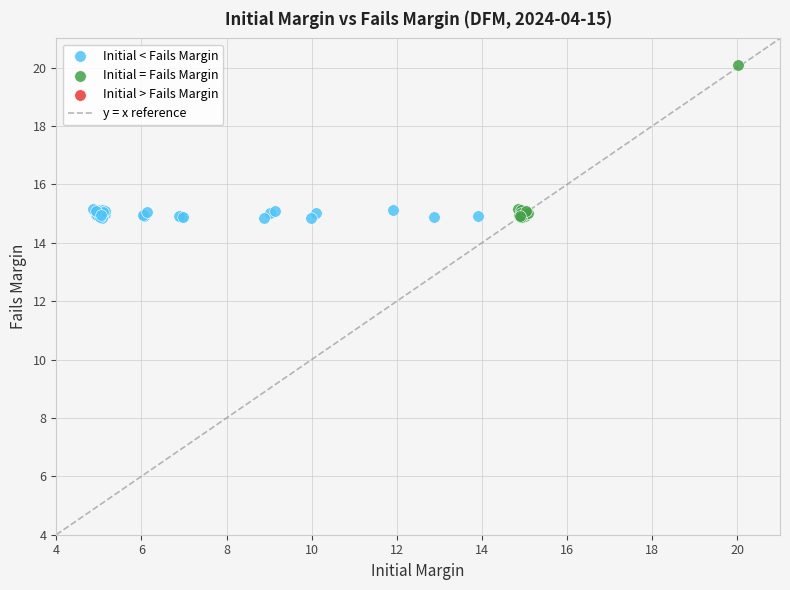

Which series has the largest Y range (max minus min)?

Initial = Fails Margin